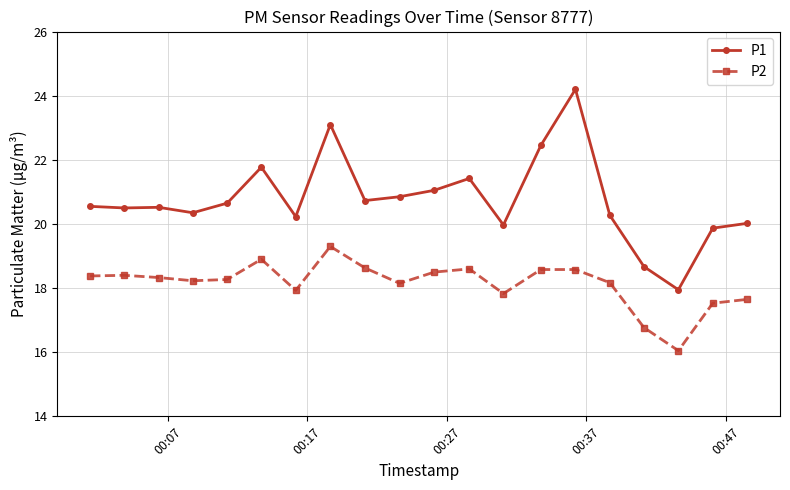

What is the value of the P2 point at the 14th from the left?

18.6